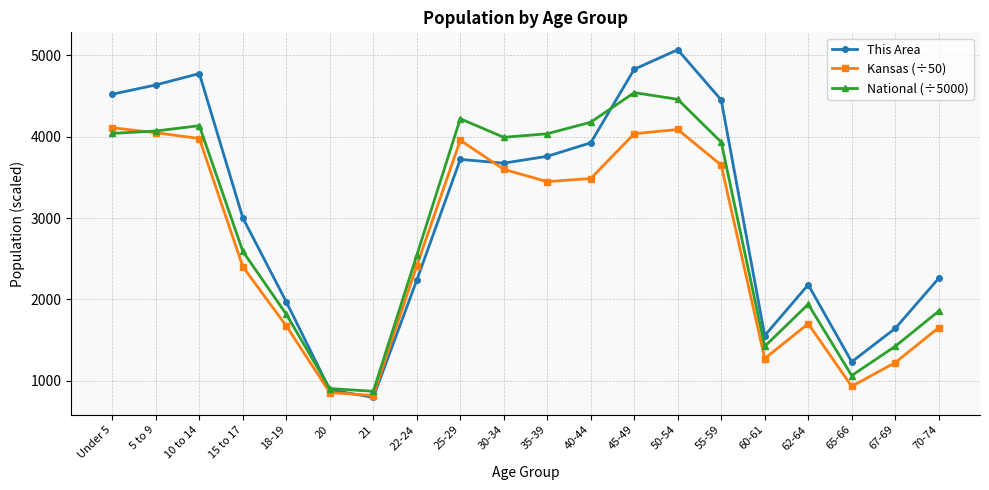

Does the chart have visible grid lines?

Yes